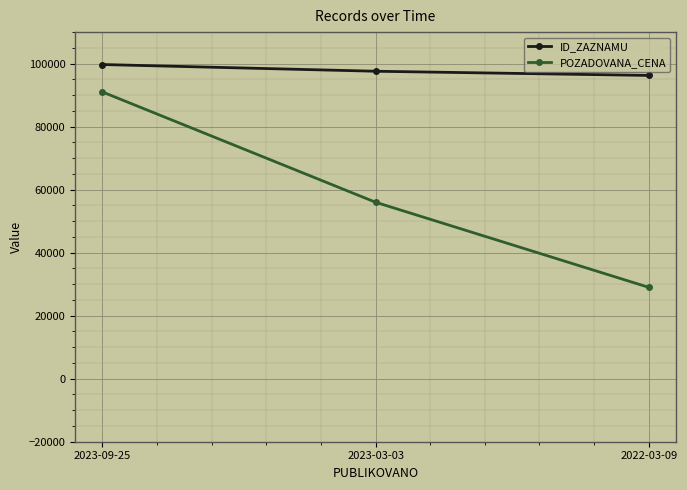

What is the difference between the ID_ZAZNAMU values at 2022-03-09 and 2023-09-25?

3466